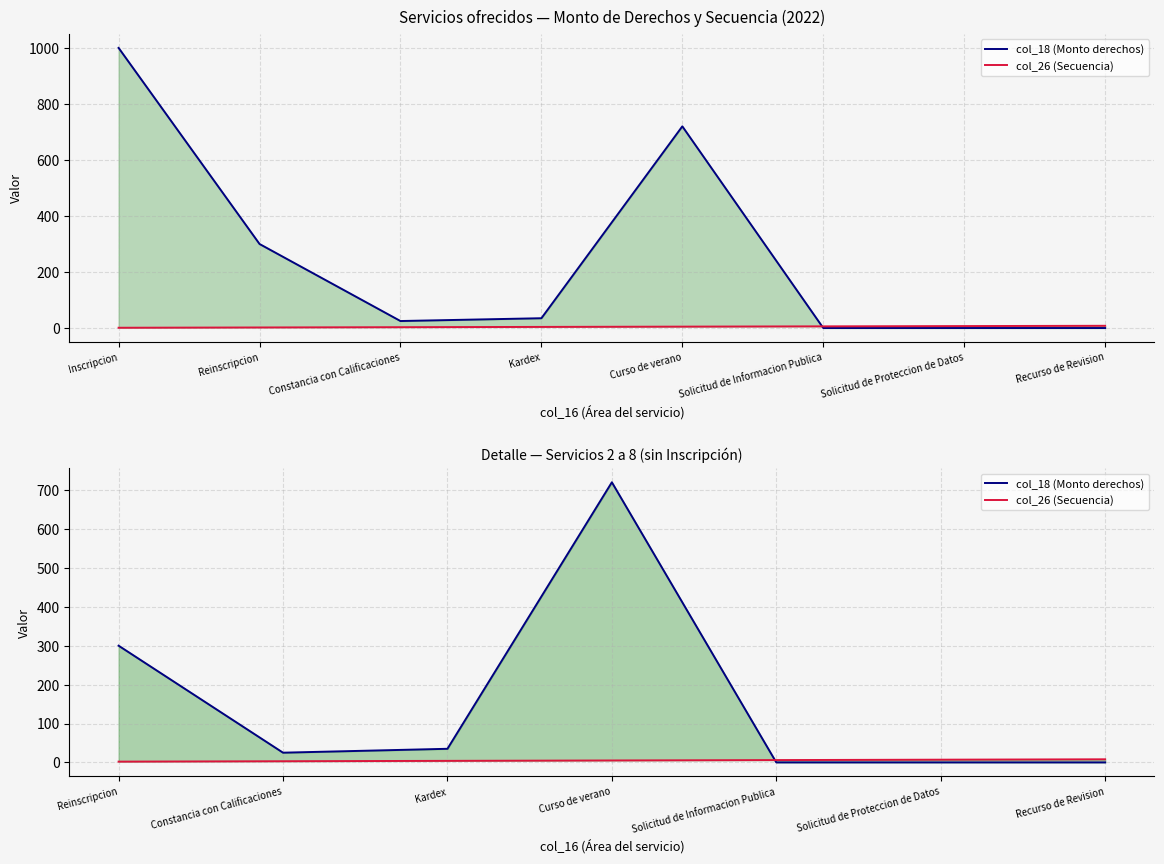

Between Recurso de Revision and Solicitud de Proteccion de Datos, which is larger?

Recurso de Revision